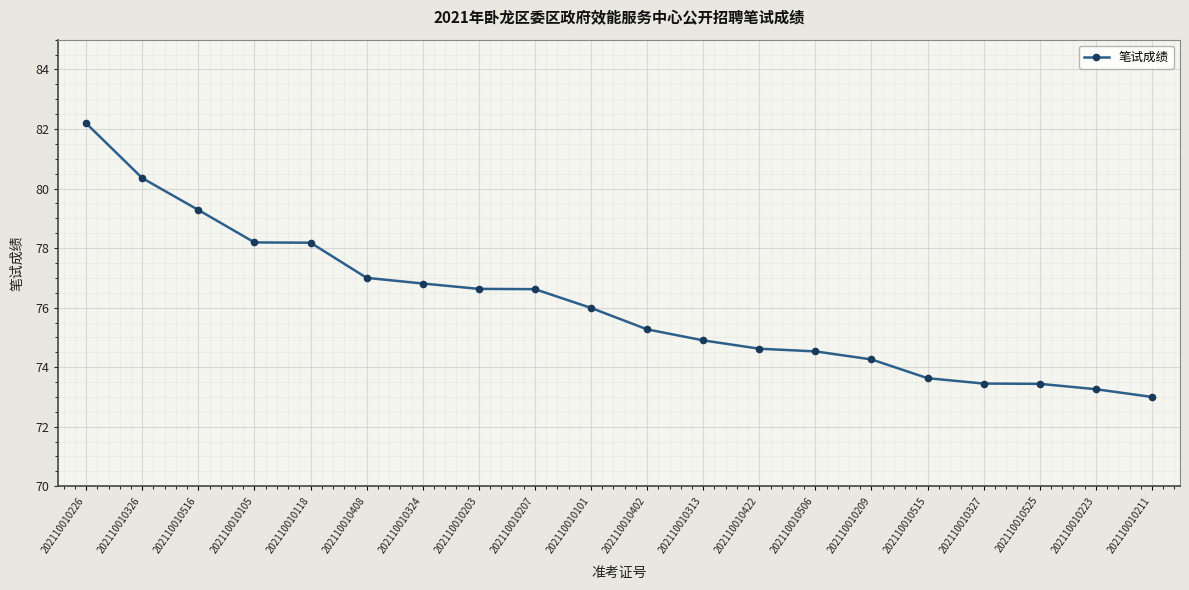

What is the difference between the values at 202110010327 and 202110010326?

6.9